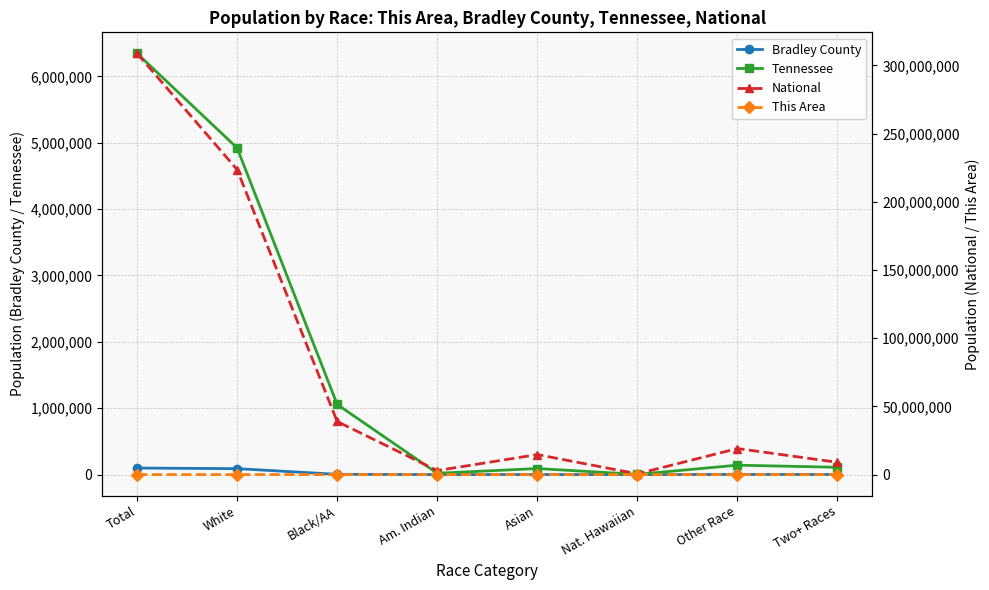

True or false: National has a value of 396680854 at White.

False